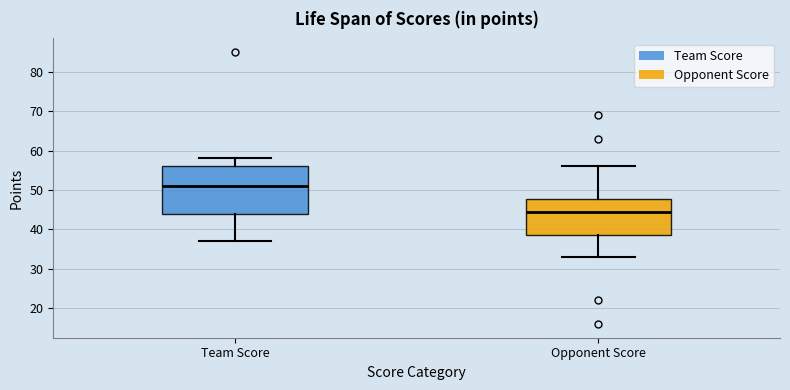

Reading left to right, read every box against the y-axis: the position of its median line, the range the box covers, and the ends of its whiskers. The values are not printed on the chart, so give them approximately, as read against the axis.

Team Score: median 51, box 44 to 56, whiskers 37 to 58
Opponent Score: median 45, box 39 to 48, whiskers 33 to 56